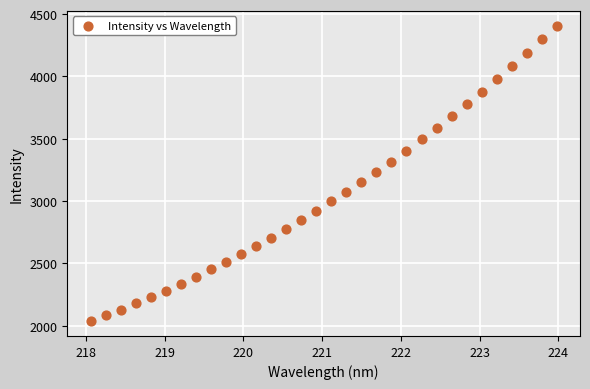

What is the range of Y values (max minus min)?

2372.5